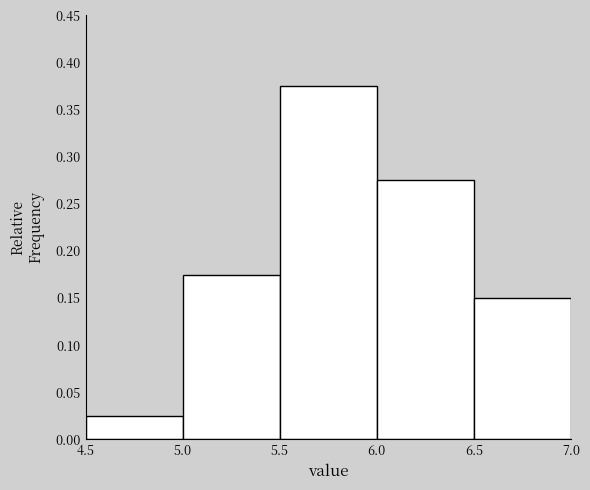

How tall is the bar that spans 5.5 to 6.0 on the x-axis? The values are not printed on the chart, so give them approximately, as read against the axis.

0.375